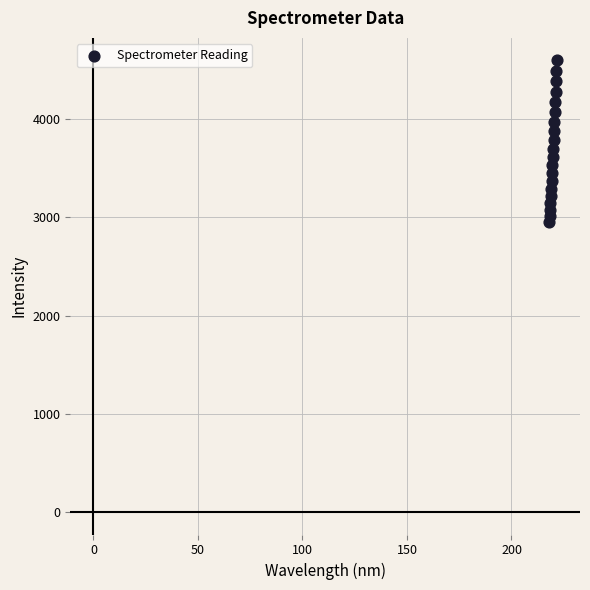

What is the range of Y values (max minus min)?

1647.2